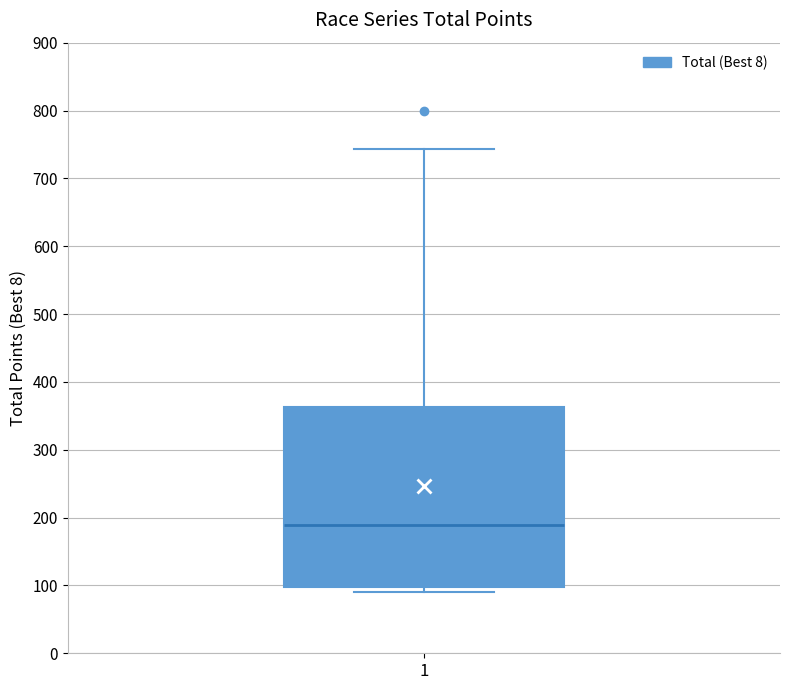

Transcribe this box plot: give where the median line is, the range the box spans, and where the two whiskers end, as read against the y-axis. The values are not printed on the chart, so give them approximately, as read against the axis.

median 190, box 100 to 360, whiskers 90 to 740